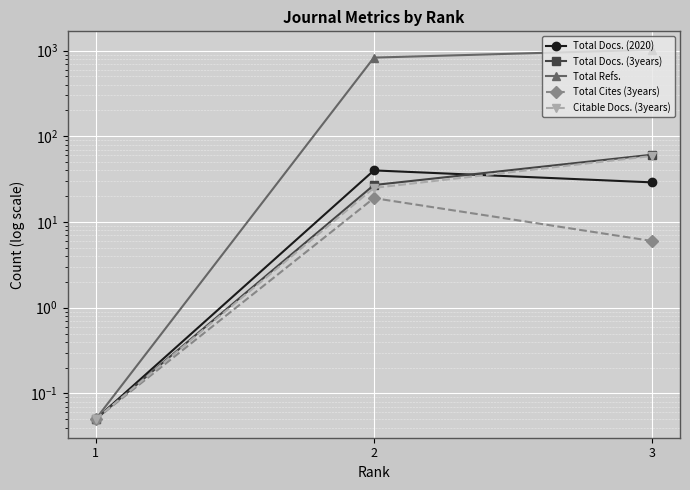

Which has a higher value, 2 or 3?

2